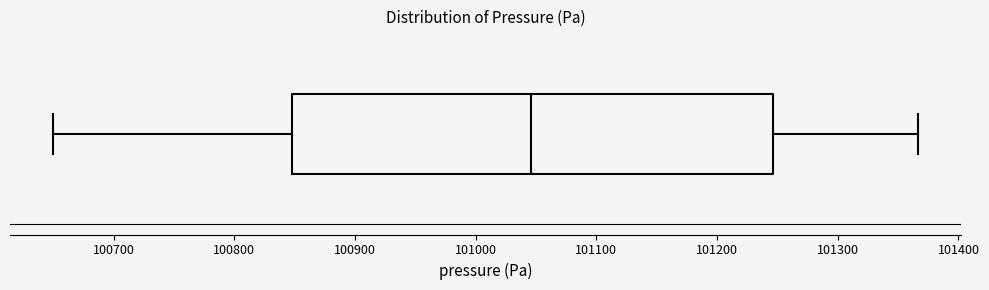

Where does the right whisker of the box end on the x-axis? The values are not printed on the chart, so give them approximately, as read against the axis.

101370